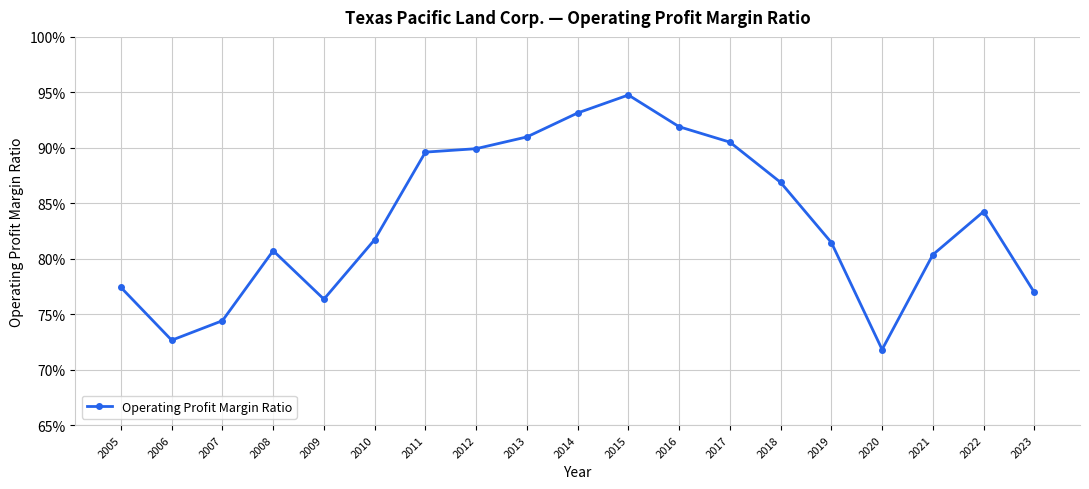

At which category does the data reach its first local peak?

2008